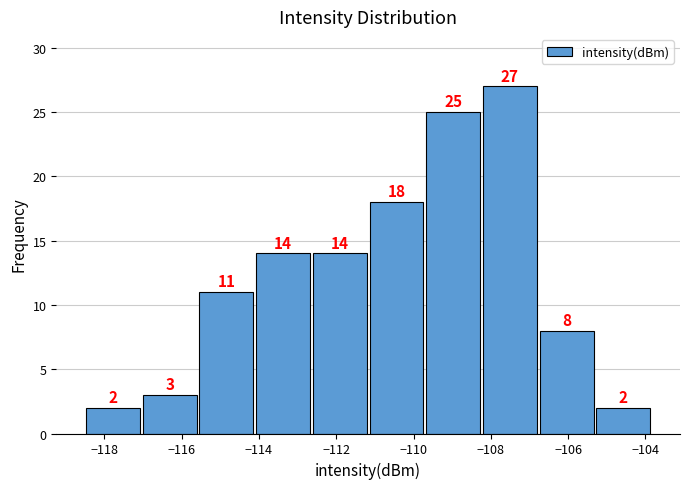

Reading left to right, list every bar in this chart as the range it spans on the x-axis followed by its height. The bar edges are not printed on the chart, so give them approximately, as read against the axis.

-118.6 to -117.0: 2
-117.0 to -115.6: 3
-115.6 to -114.2: 11
-114.2 to -112.6: 14
-112.6 to -111.2: 14
-111.2 to -109.8: 18
-109.8 to -108.2: 25
-108.2 to -106.8: 27
-106.8 to -105.4: 8
-105.4 to -103.8: 2